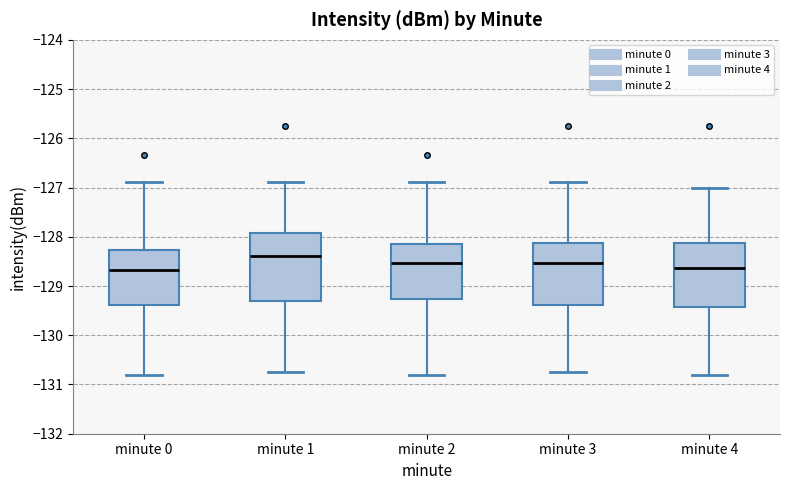

Where is the lower edge of the box for minute 2 on the y-axis? The values are not printed on the chart, so give them approximately, as read against the axis.

-129.3